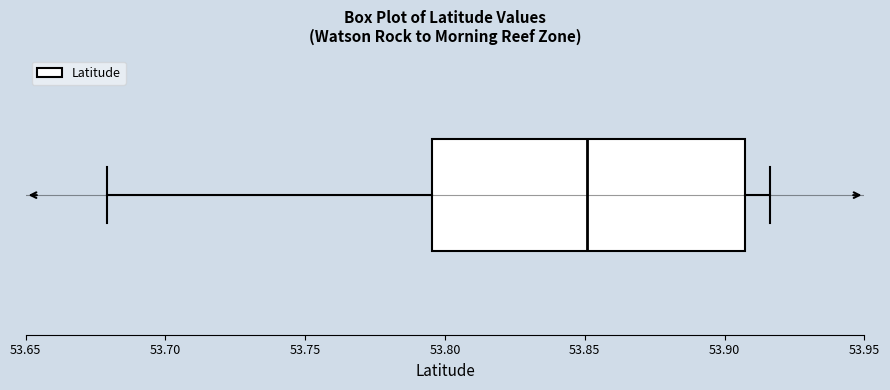

Transcribe this box plot: give where the median line is, the range the box spans, and where the two whiskers end, as read against the x-axis. The values are not printed on the chart, so give them approximately, as read against the axis.

median 53.850, box 53.795 to 53.905, whiskers 53.680 to 53.915